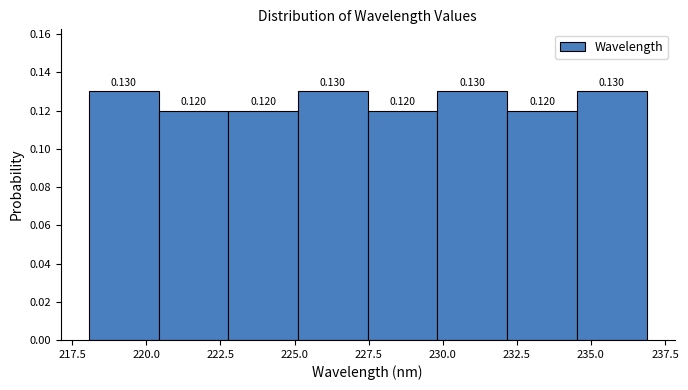

Reading left to right, transcribe this chart: for each bar, give the range it covers on the x-axis and its height. The bar edges are not printed on the chart, so give them approximately, as read against the axis.

218.0 to 220.5: 0.130
220.5 to 223.0: 0.120
223.0 to 225.0: 0.120
225.0 to 227.5: 0.130
227.5 to 230.0: 0.120
230.0 to 232.0: 0.130
232.0 to 234.5: 0.120
234.5 to 237.0: 0.130